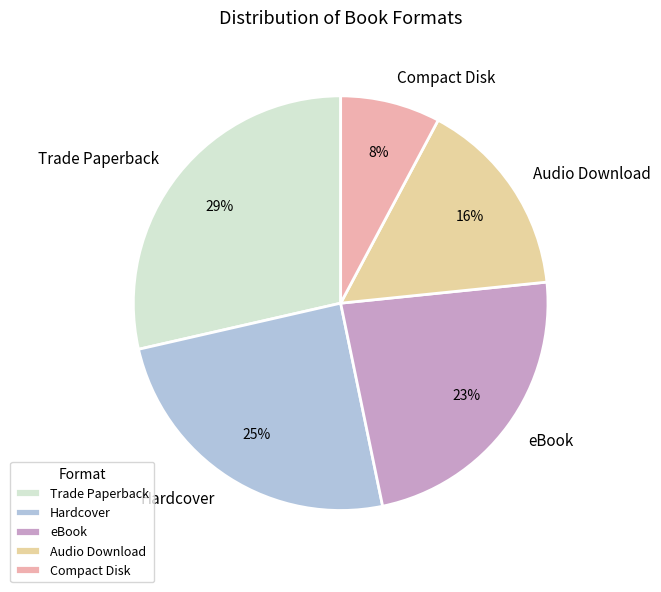

Which slice is the largest?

Trade Paperback